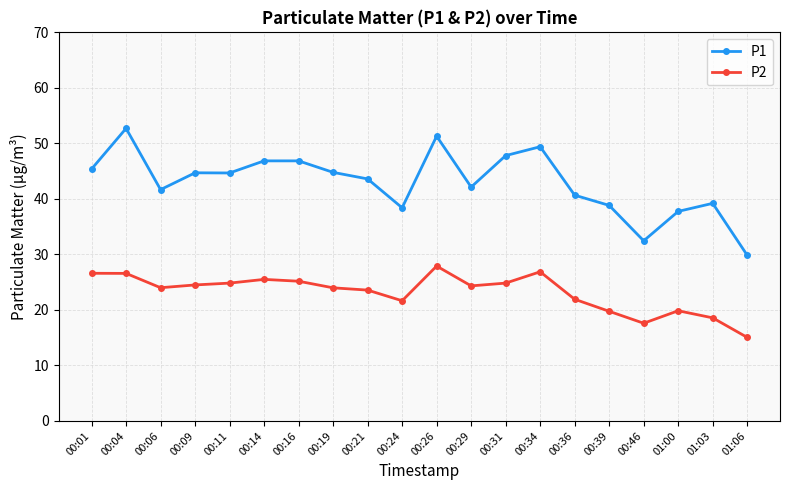

What is the label of the 7th point from the left?

00:16